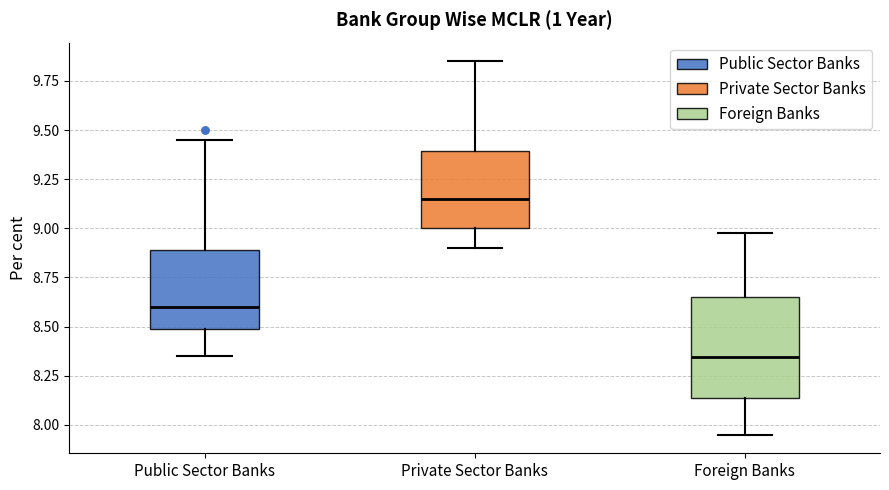

Which box has the highest median line?

Private Sector Banks